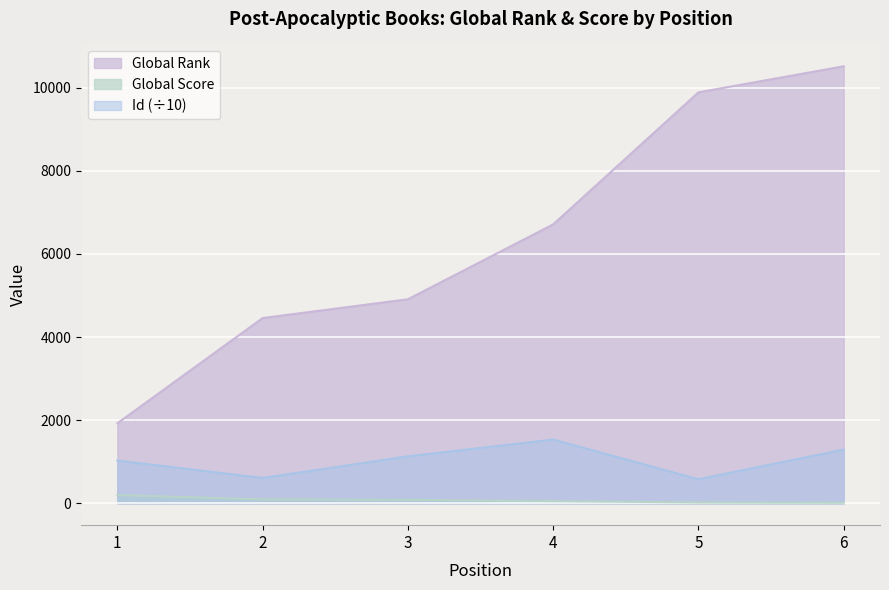

How many values in the Global Score series are below 85?

3